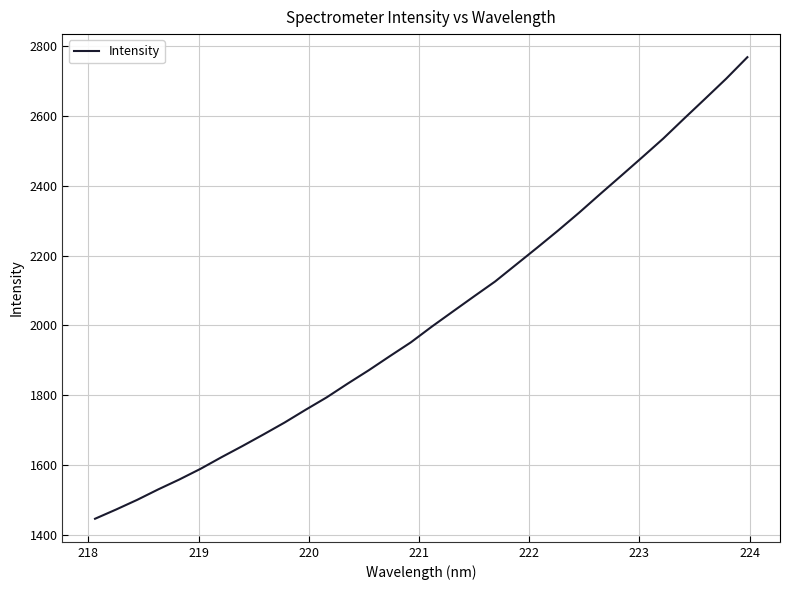

What is the greatest value displayed?

2767.9